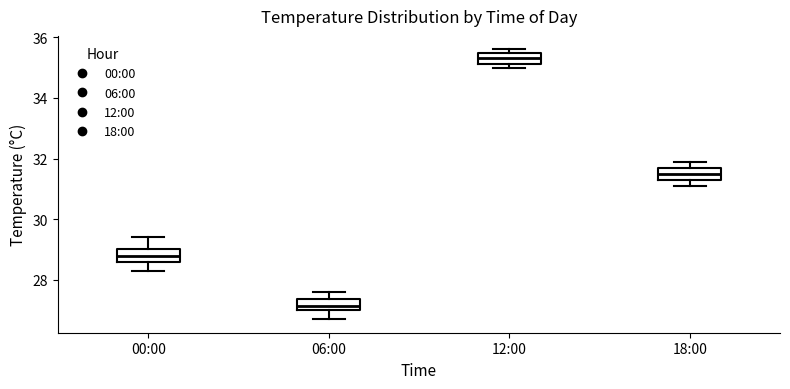

Where does the median line of the box for 00:00 sit on the y-axis? The values are not printed on the chart, so give them approximately, as read against the axis.

28.8